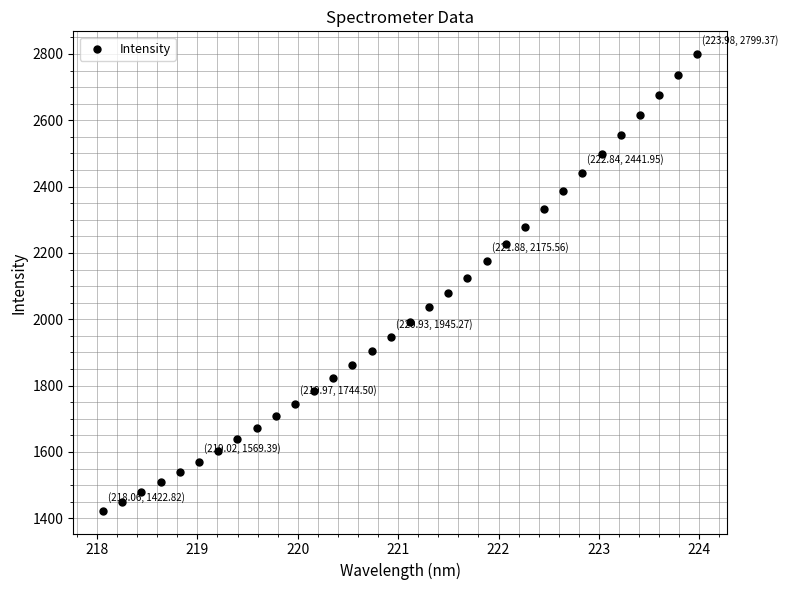

What is the range of X values (max minus min)?

5.9